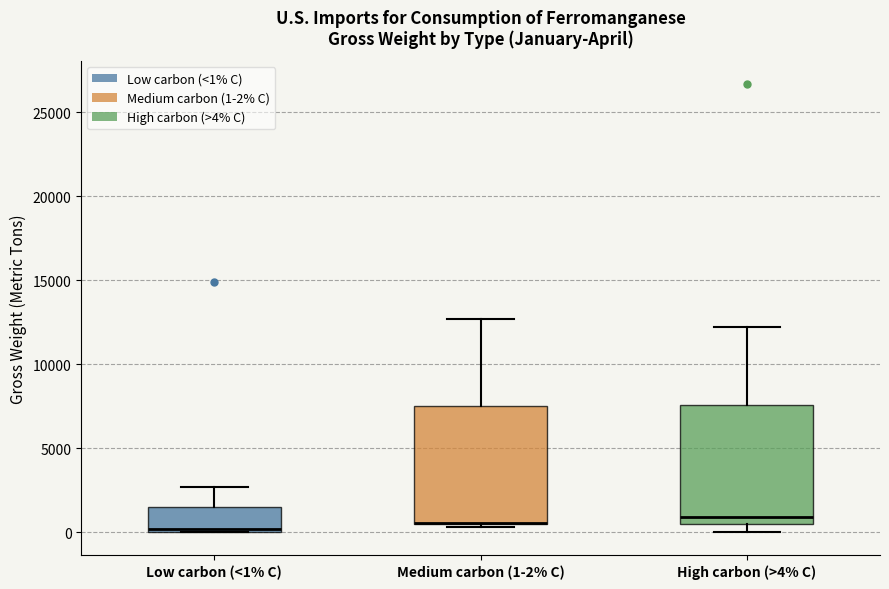

Where is the upper edge of the box for Medium carbon (1-2% C) on the y-axis? The values are not printed on the chart, so give them approximately, as read against the axis.

7500